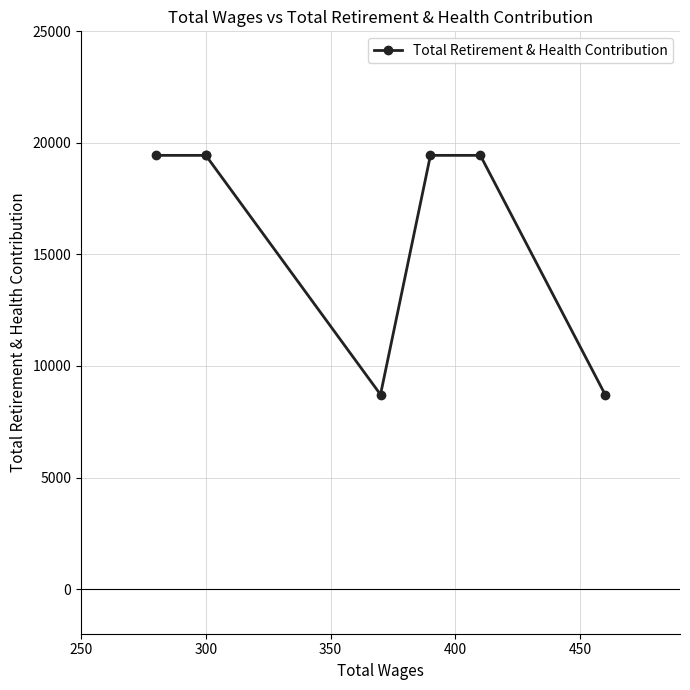

The value at 300 is 11913. True or false?

False